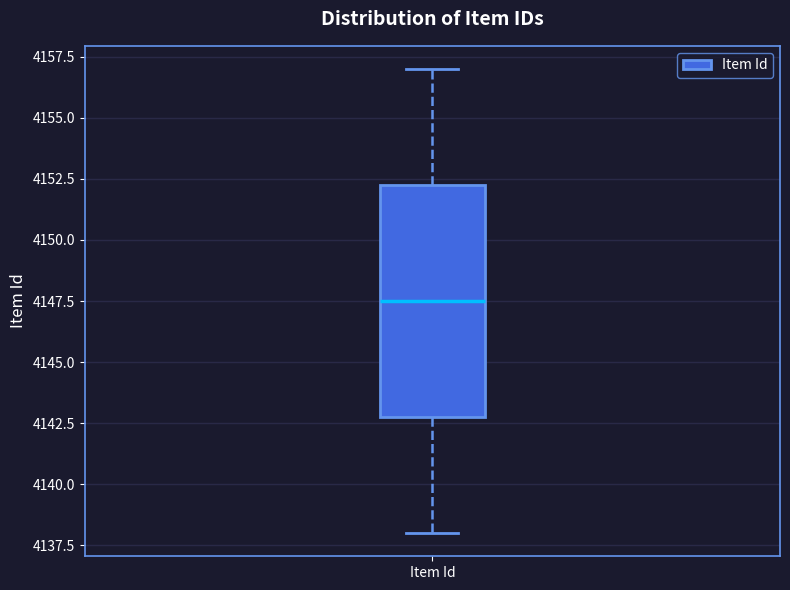

Where is the lower edge of the box for Item Id on the y-axis? The values are not printed on the chart, so give them approximately, as read against the axis.

4143.0